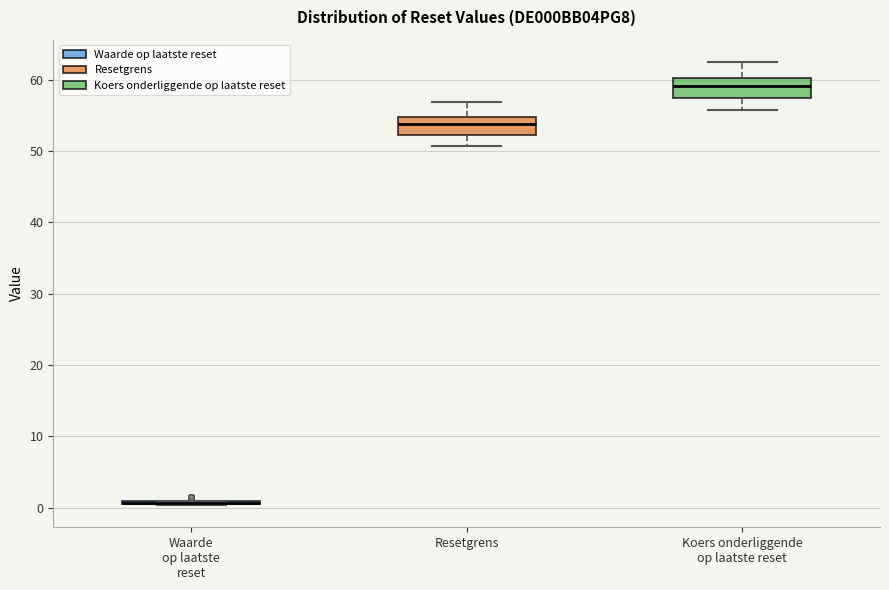

Where does the lower whisker of the box for Resetgrens end on the y-axis? The values are not printed on the chart, so give them approximately, as read against the axis.

51